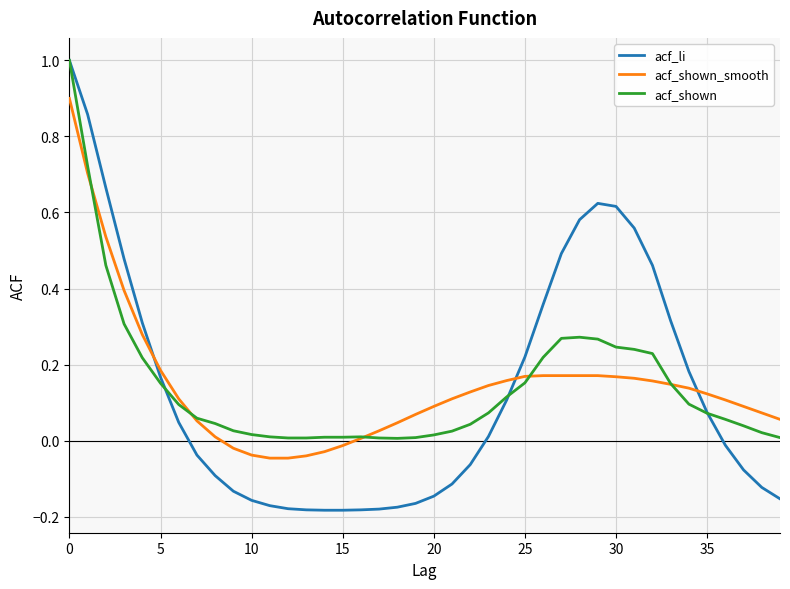

At how many categories does at least one series exceed 0?

40